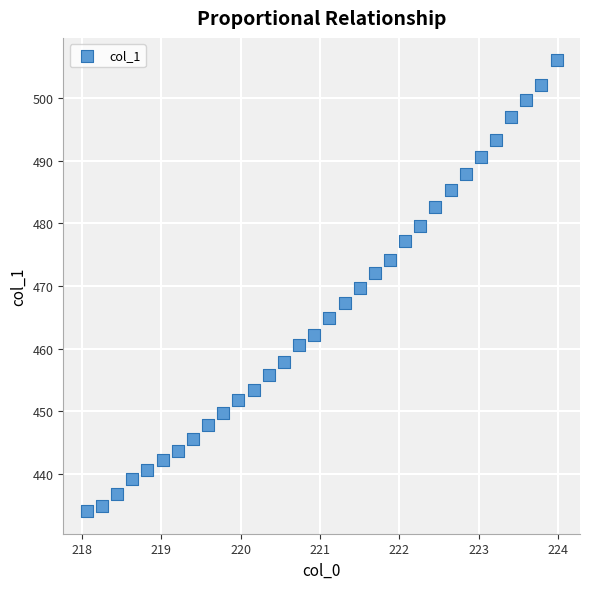

What is the range of Y values (max minus min)?

71.9